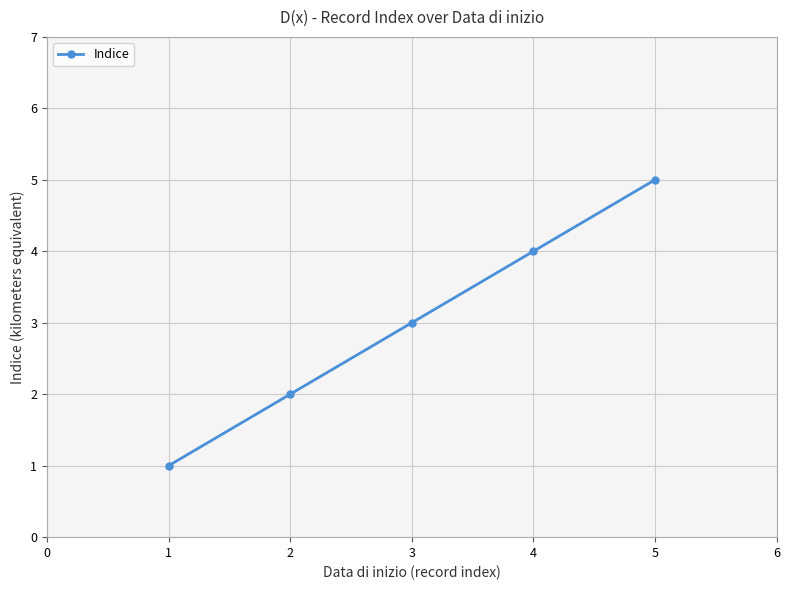

Approximately how many times larger is the value at 1 compared to 3?

0.3